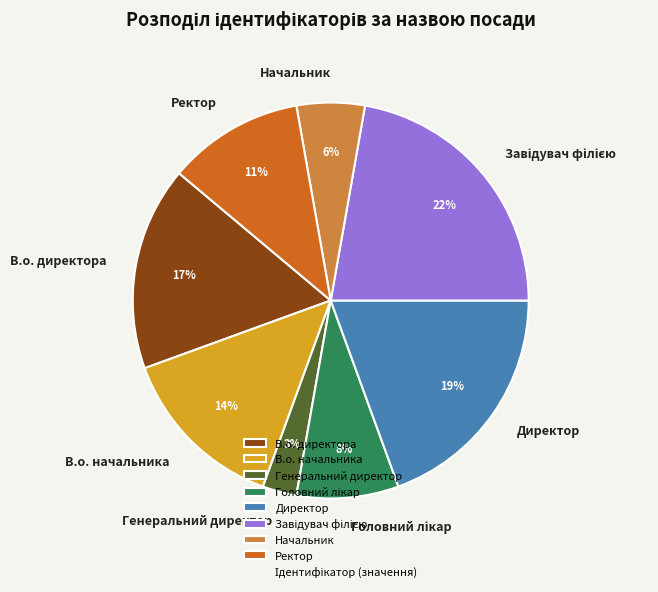

How many slices are in this pie chart?

8